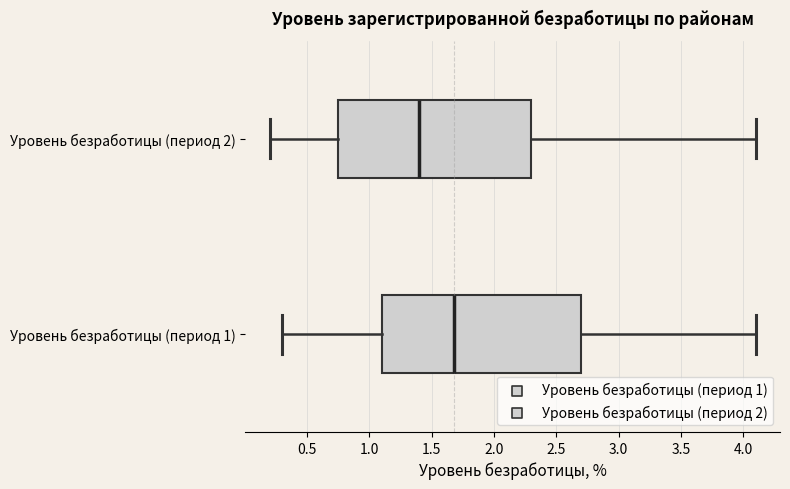

Which box has the furthest to the left median line?

Уровень безработицы (период 2)